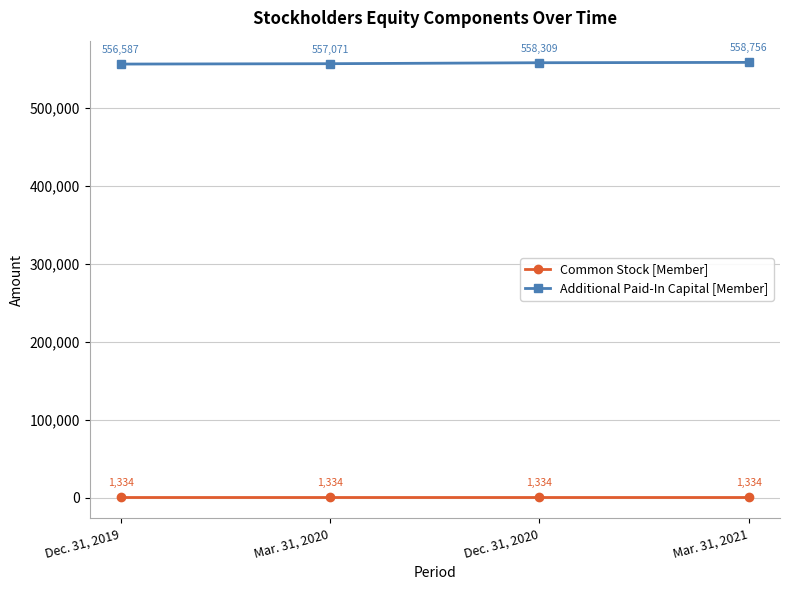

Does the chart display data point markers on the line(s)?

Yes